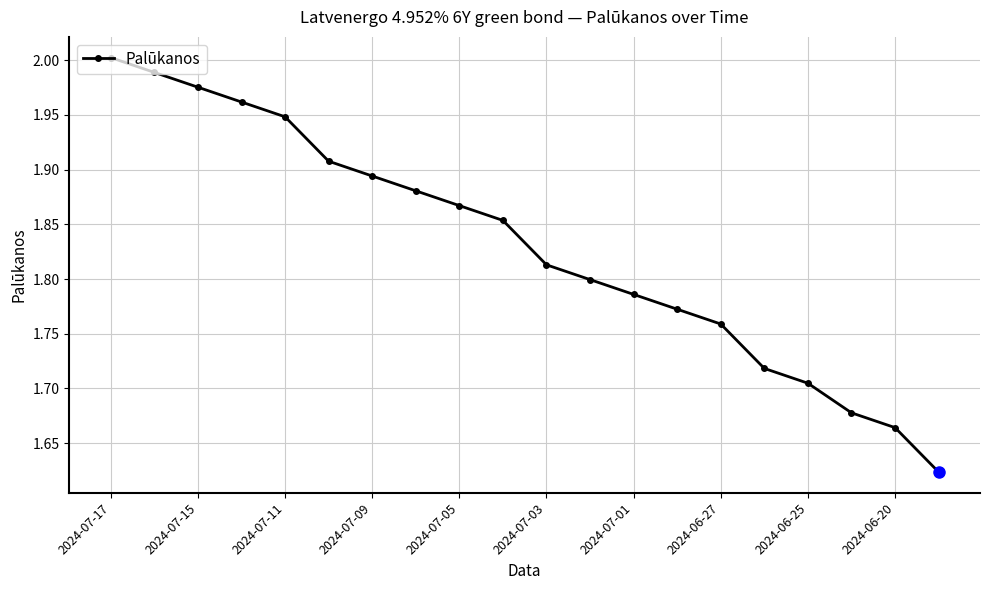

True or false: the data has more than 1 interior local peaks.

False